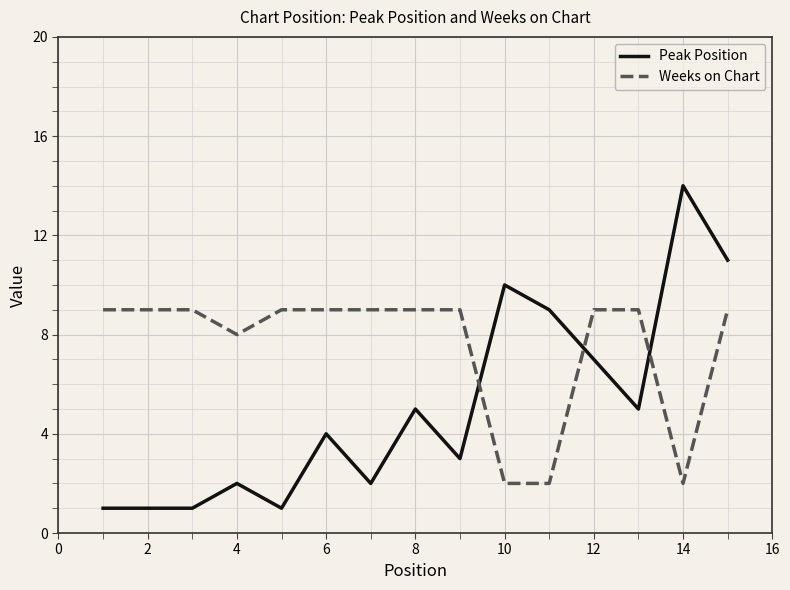

What is the maximum value shown in the chart?

14